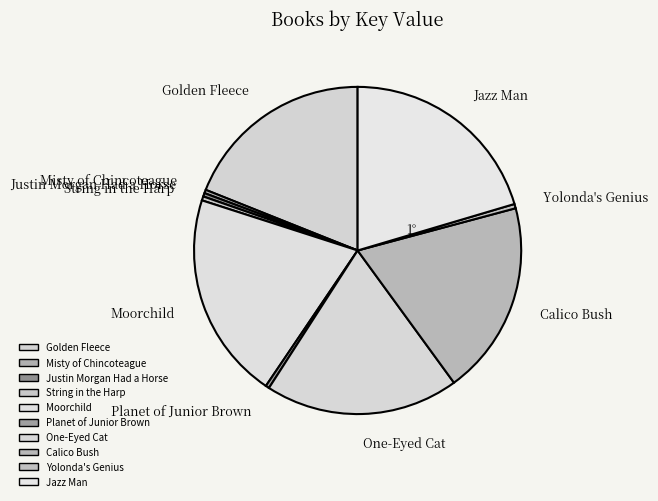

True or false: Yolonda's Genius accounts for 14% of the total.

False